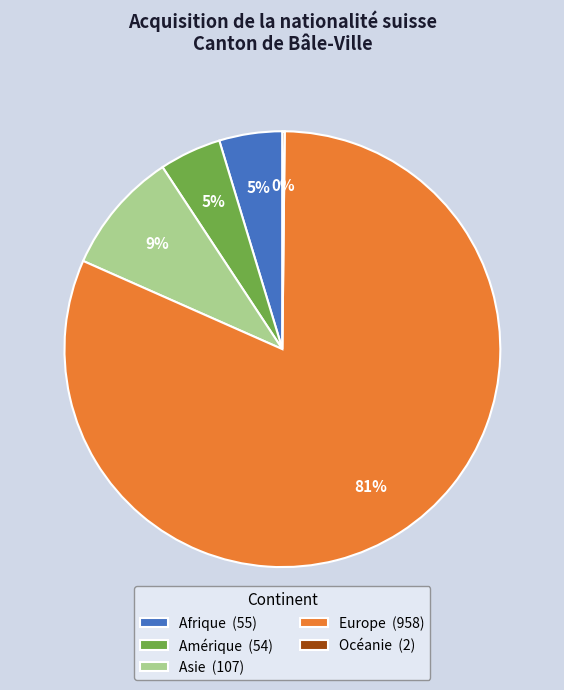

Which has a higher value, Europe (958) or Amérique (54)?

Europe (958)